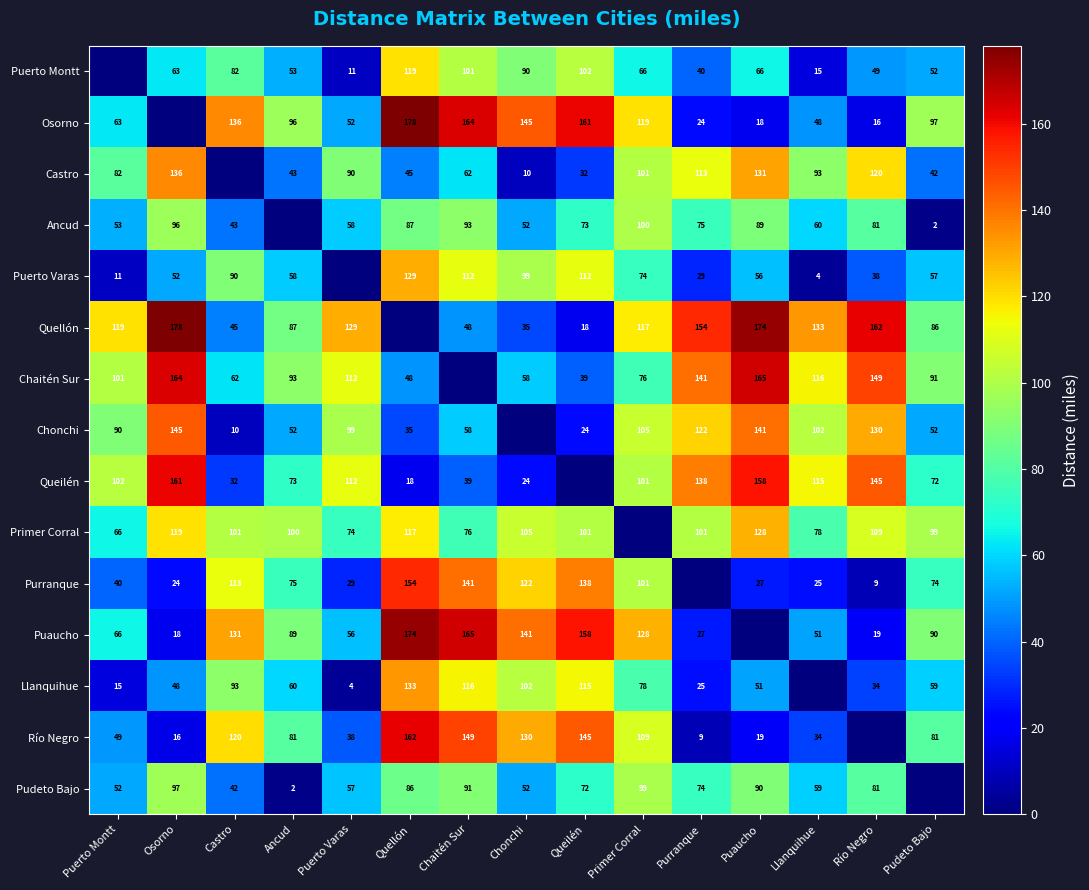

What is the maximum value shown in the chart?

178